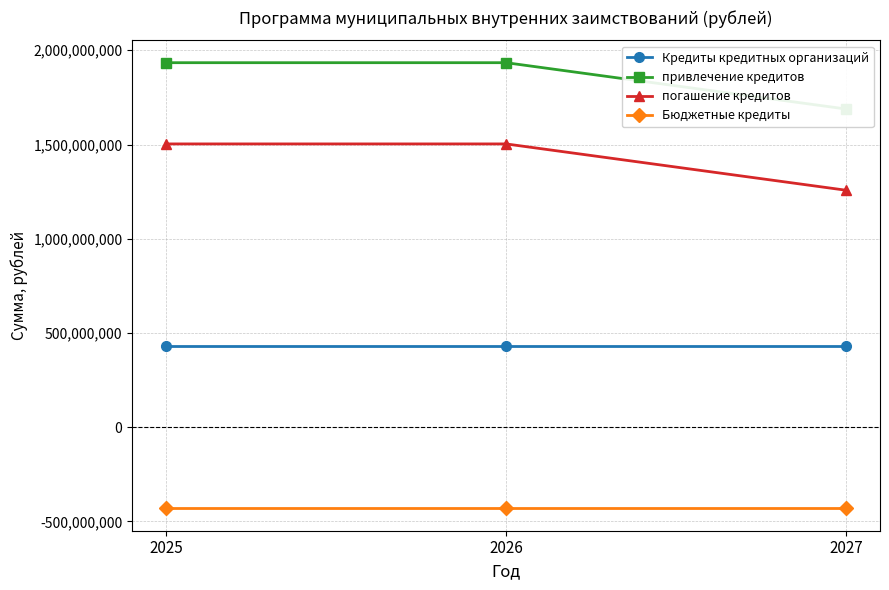

Is the value of Бюджетные кредиты at 2025 greater than the value of Кредиты кредитных организаций at 2026?

No